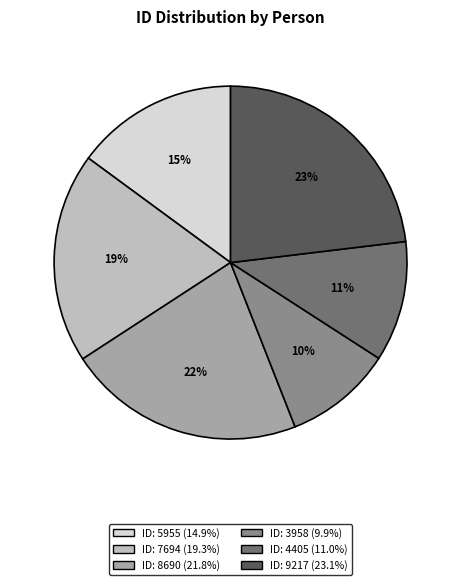

Is there a majority slice in this chart?

No